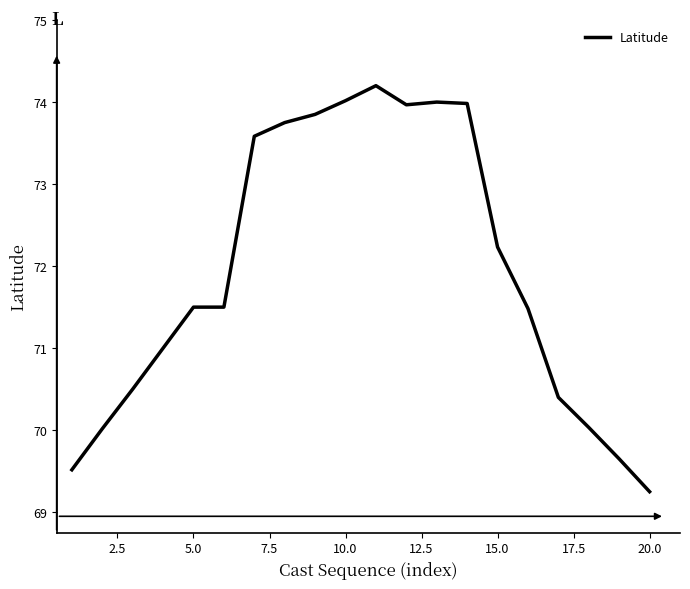

What is the maximum value shown in the chart?

74.2